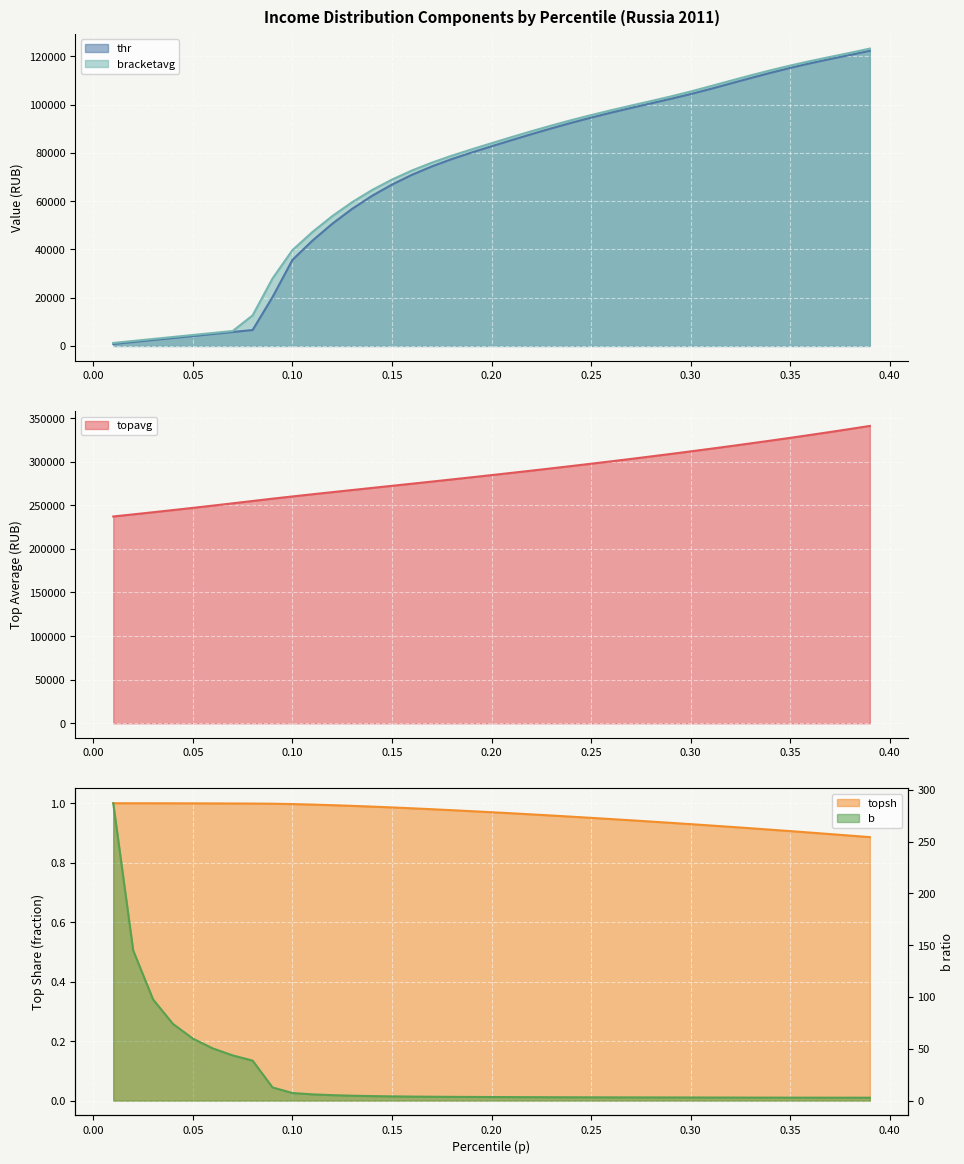

Which series has the largest total across all categories?

topavg